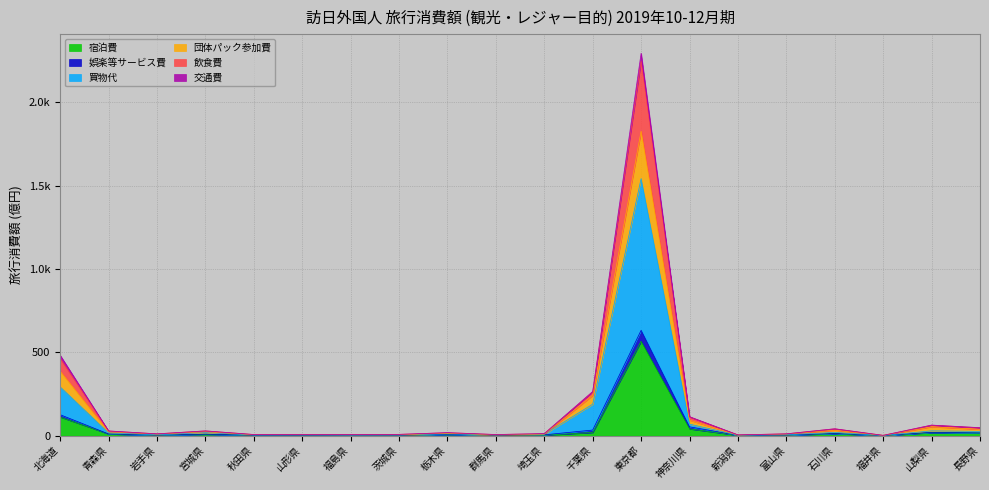

True or false: 宿泊費 and 買物代 cross at least once.

False